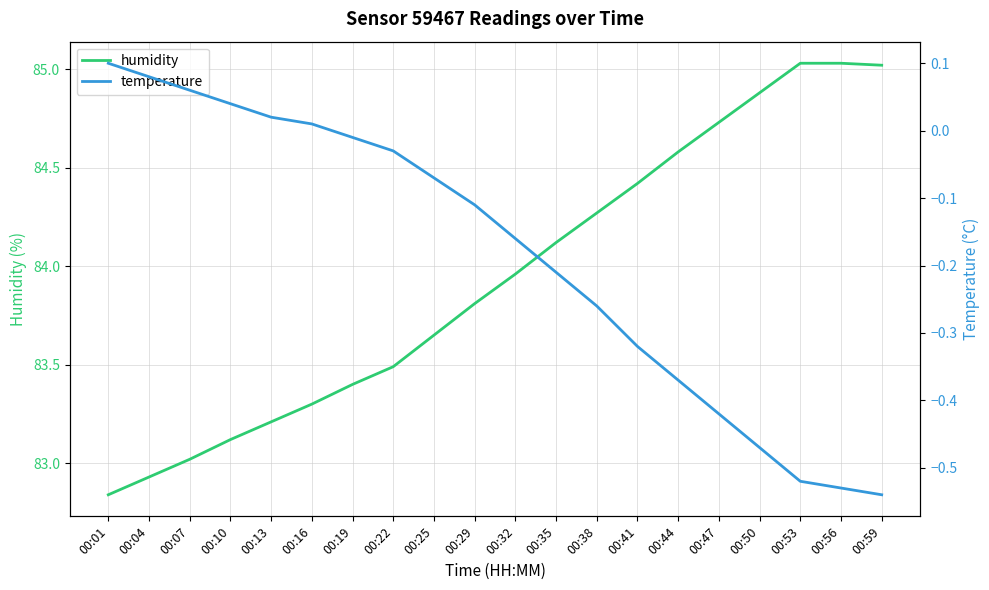

What is the value of the temperature point at the 16th from the left?

-0.4